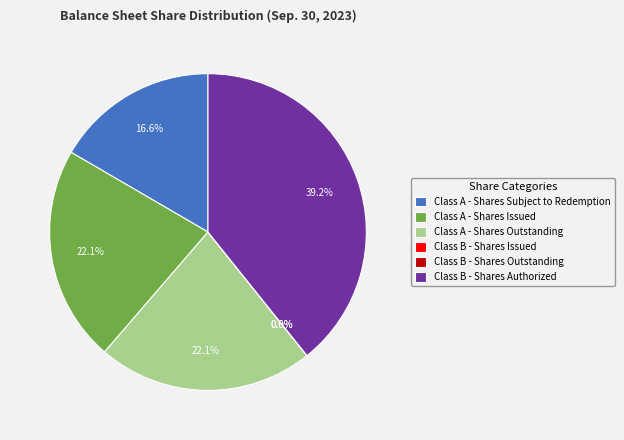

Which slice is the largest?

Class B - Shares Authorized